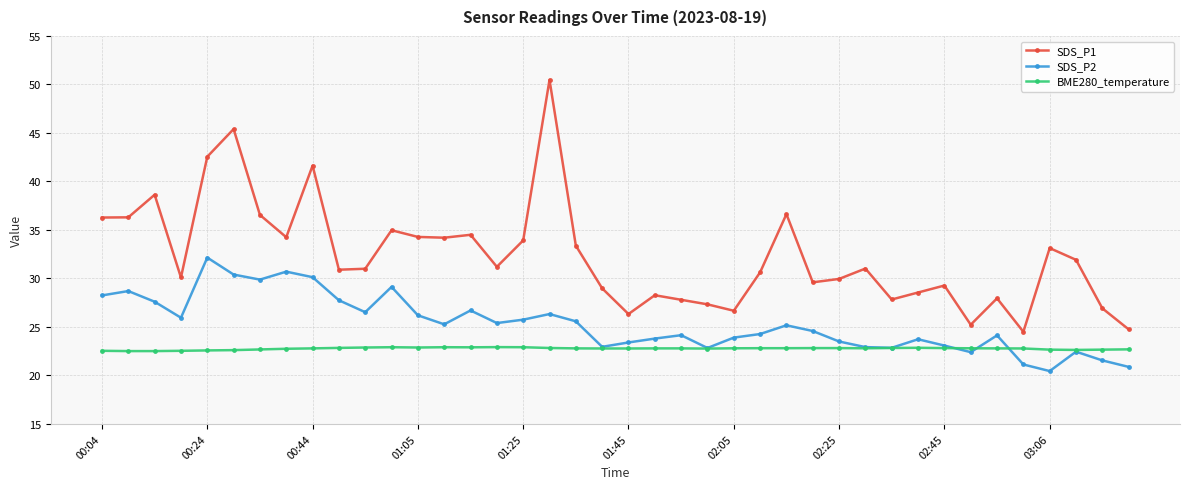

Which series has the largest range (max minus min)?

SDS_P1